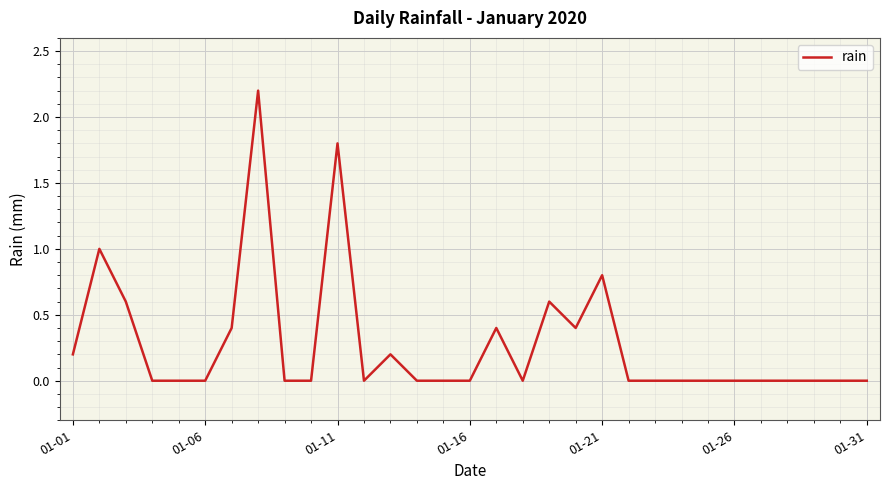

What is the difference between the maximum and minimum values?

2.2